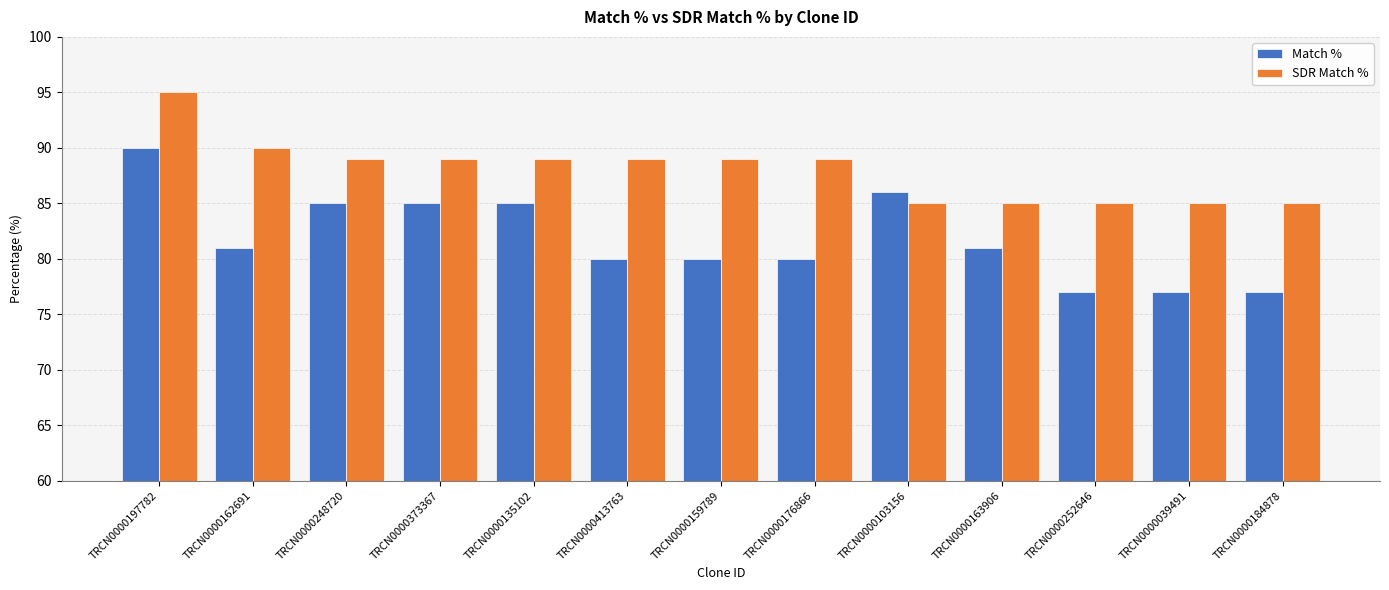

Is the value of SDR Match % at TRCN0000413763 greater than the value of Match % at TRCN0000248720?

Yes